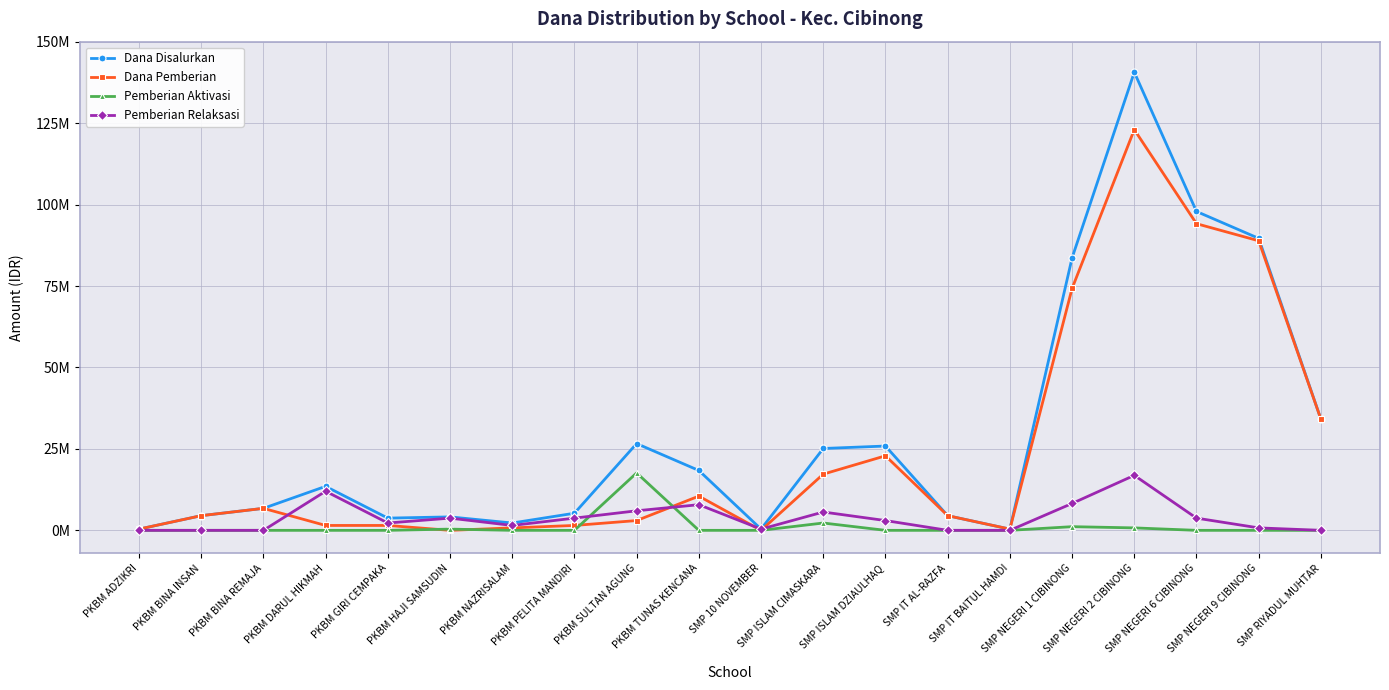

True or false: Pemberian Aktivasi and Dana Pemberian intersect in this chart.

True